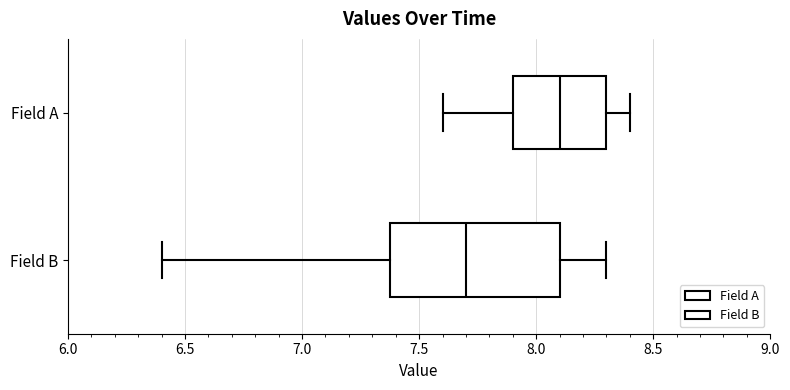

Which box has the furthest to the left median line?

Field B